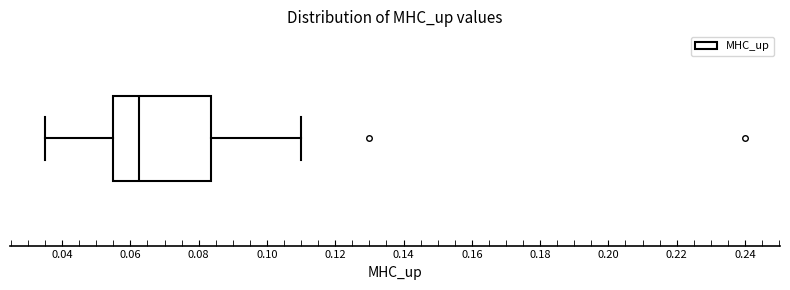

Transcribe this box plot: give where the median line is, the range the box spans, and where the two whiskers end, as read against the x-axis. The values are not printed on the chart, so give them approximately, as read against the axis.

median 0.062, box 0.056 to 0.084, whiskers 0.036 to 0.110